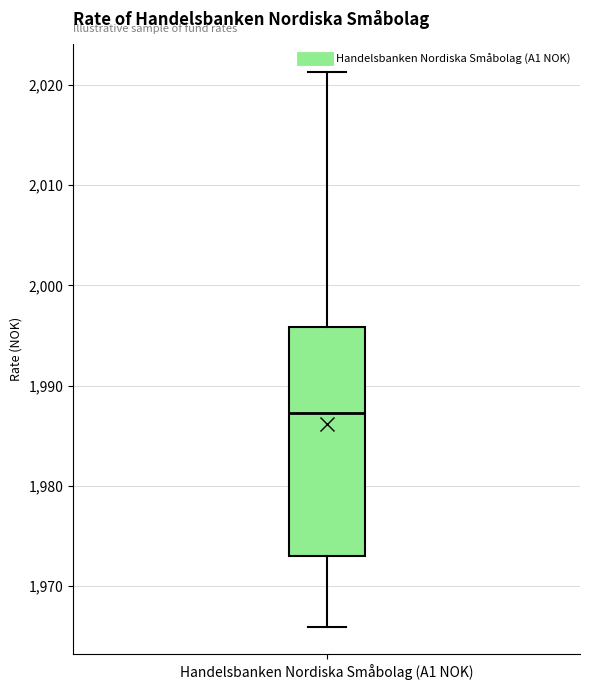

Transcribe this box plot: give where the median line is, the range the box spans, and where the two whiskers end, as read against the y-axis. The values are not printed on the chart, so give them approximately, as read against the axis.

median 1987, box 1973 to 1996, whiskers 1966 to 2021